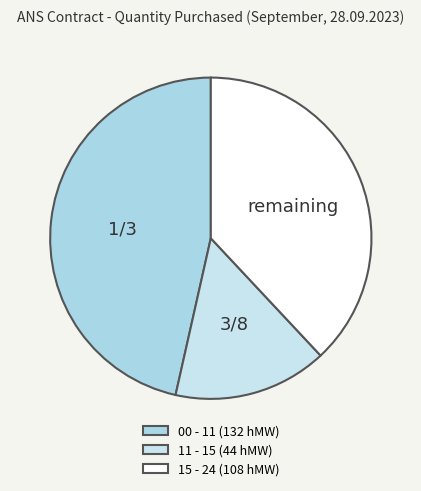

Count the number of slices in the pie.

3